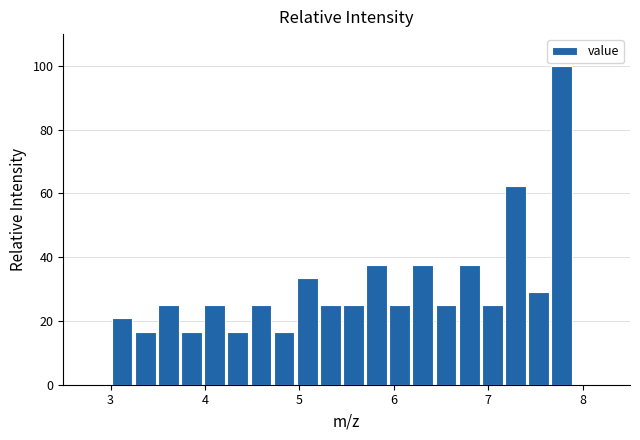

Around what value on the x-axis is the tallest bar? Give the approximate position of its centre, as read against the axis.

7.8